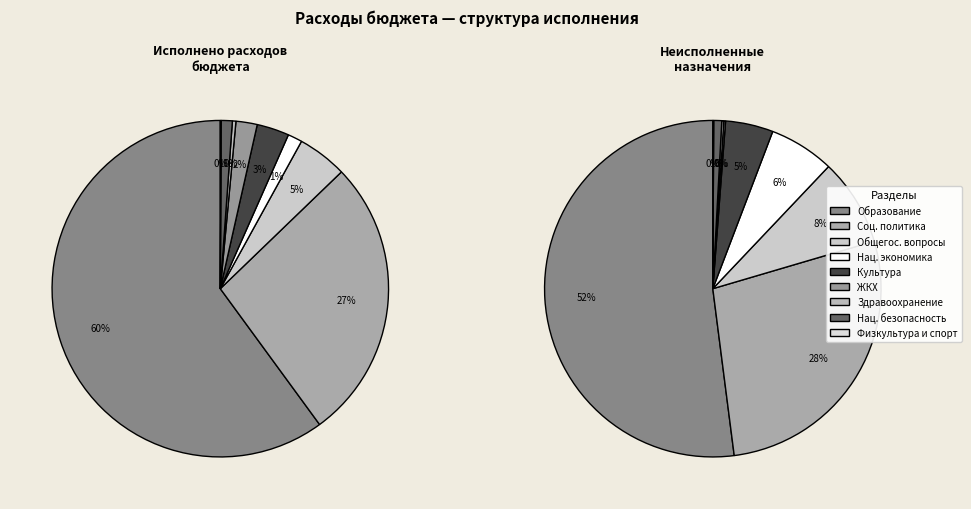

What is the ratio of the value at ФИЗИЧЕСКАЯ КУЛЬТУРА И СПОРТ to the value at ЗДРАВООХРАНЕНИЕ?

0.3